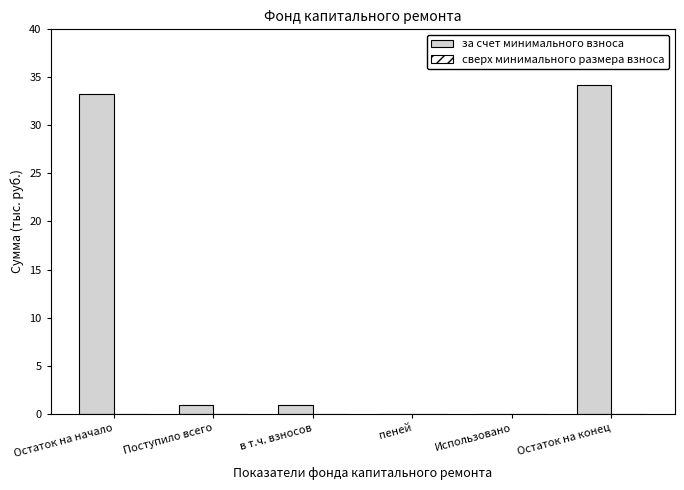

Reading left to right, what are all the values shown in this chart?

Остаток на начало=33.3	Поступило всего=0.9	в т.ч. взносов=0.9	пеней=0.0	Использовано=0.0	Остаток на конец=34.2